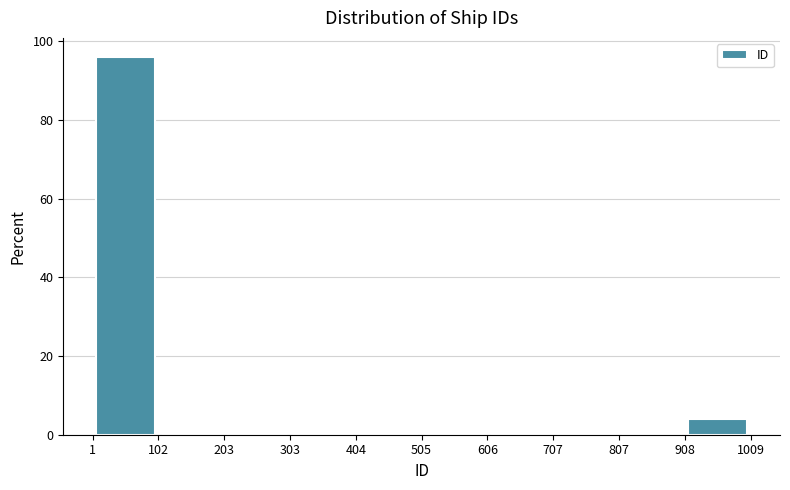

What is the height of the bar covering 908 to 1009 on the x-axis? The values are not printed on the chart, so give them approximately, as read against the axis.

4